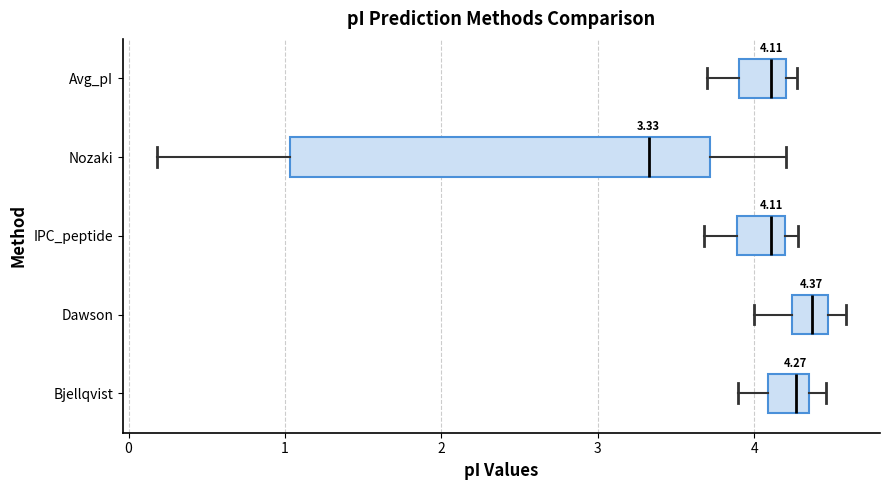

Which box has the furthest to the right median line?

Dawson